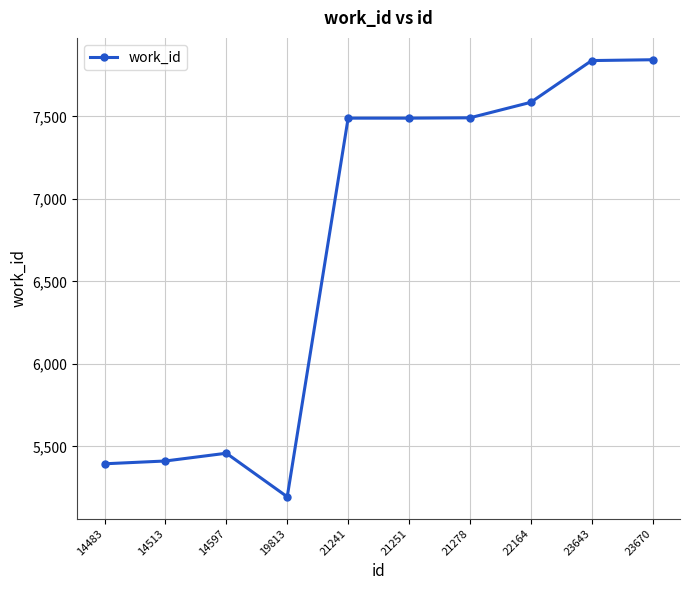

True or false: there are more than 0 points higher than both neighbors.

True